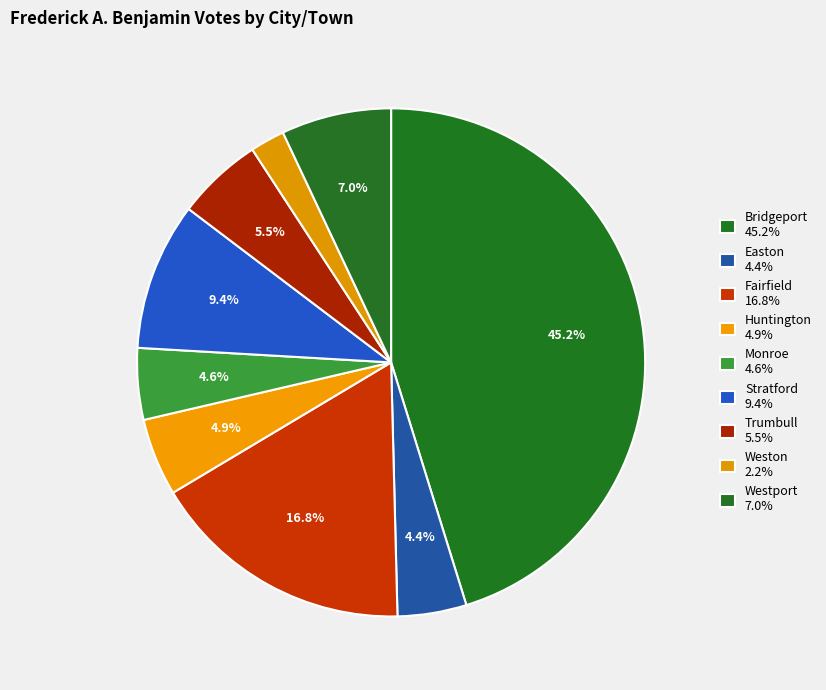

What is the ratio of the value at Fairfield to the value at Bridgeport?

0.4